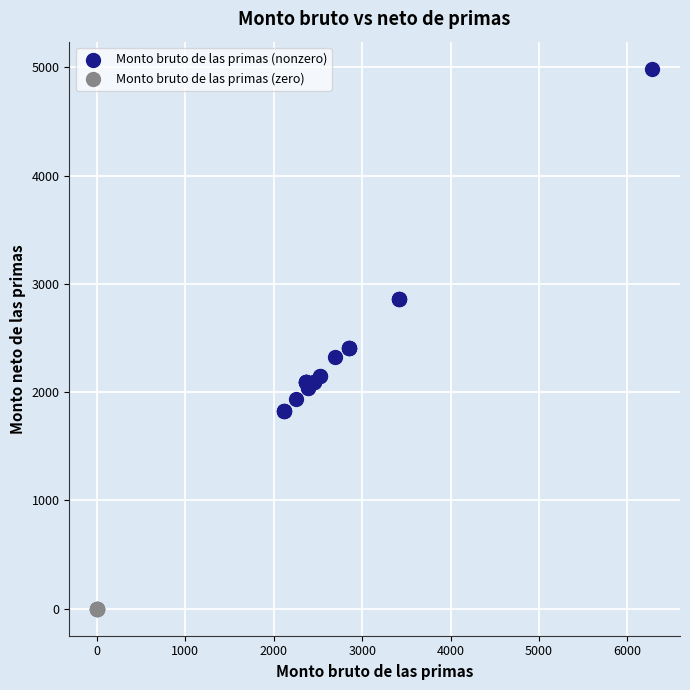

Which series contains the lowest Y value?

Monto bruto de las primas (zero)